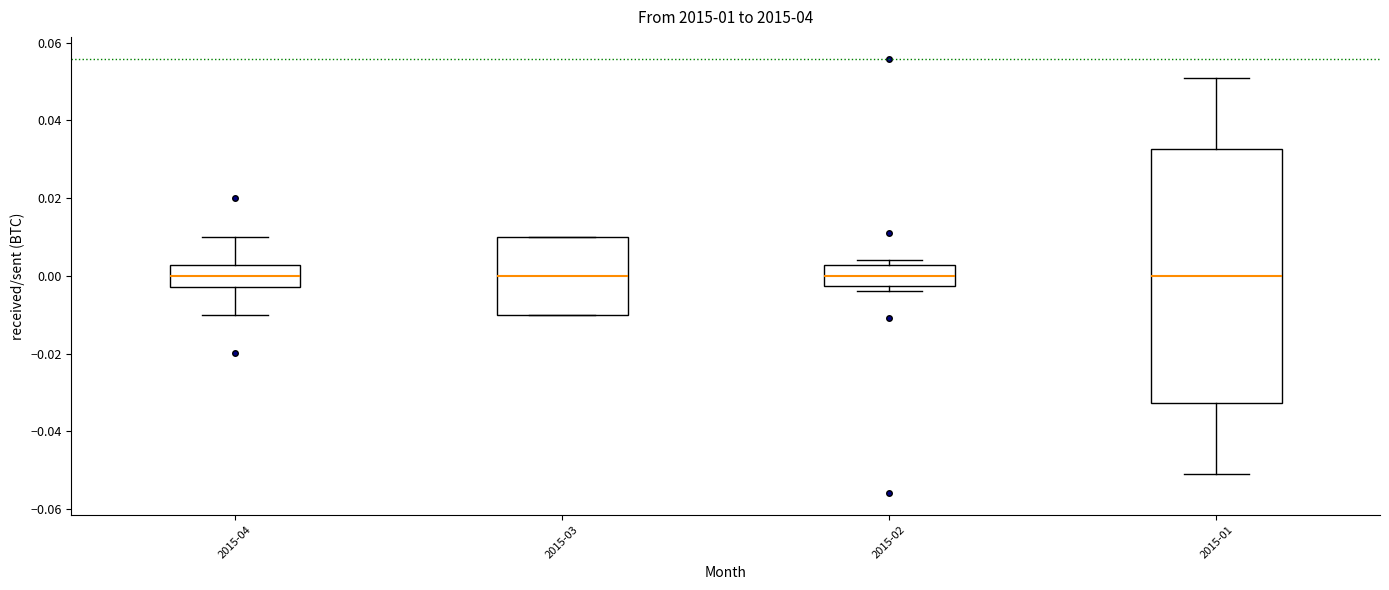

Reading left to right, read every box against the y-axis: the position of its median line, the range the box covers, and the ends of its whiskers. The values are not printed on the chart, so give them approximately, as read against the axis.

2015-04: median 0.000, box -0.002 to 0.002, whiskers -0.010 to 0.010
2015-03: median 0.000, box -0.010 to 0.010, whiskers -0.010 to 0.010
2015-02: median 0.000, box -0.002 to 0.002, whiskers -0.004 to 0.004
2015-01: median 0.000, box -0.032 to 0.032, whiskers -0.050 to 0.052